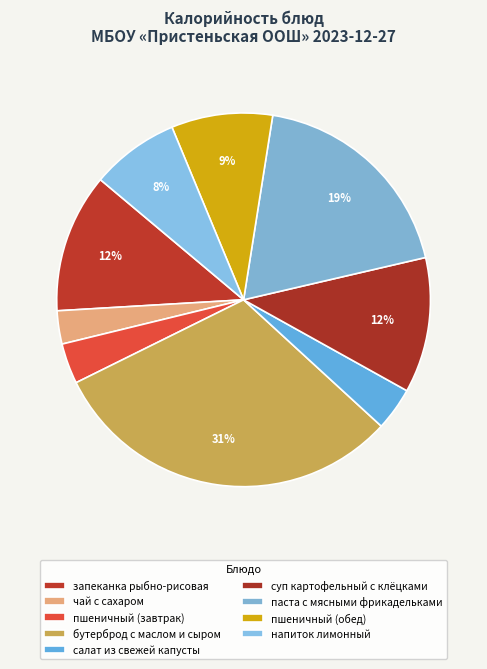

Count the number of slices in the pie.

9